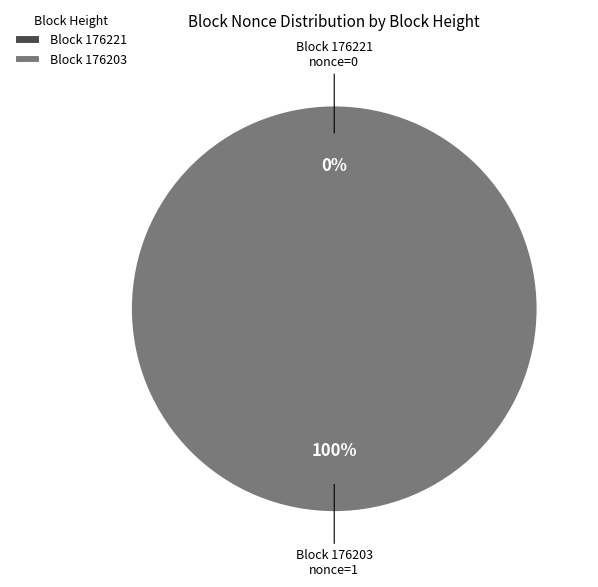

The 176203 slice represents 99% of the pie. True or false?

False